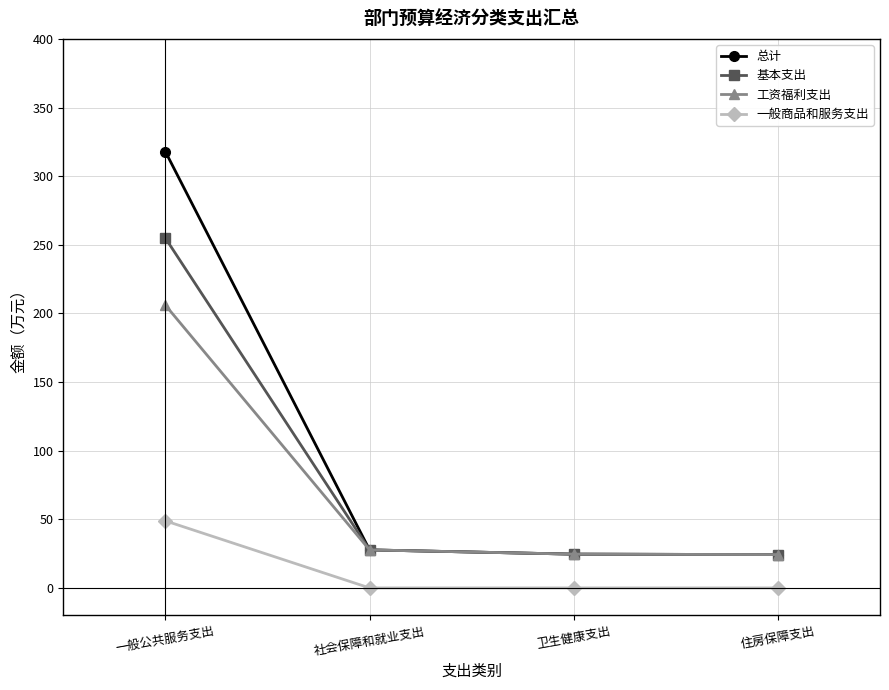

What are all the series names shown in the legend?

总计, 基本支出, 工资福利支出, 一般商品和服务支出